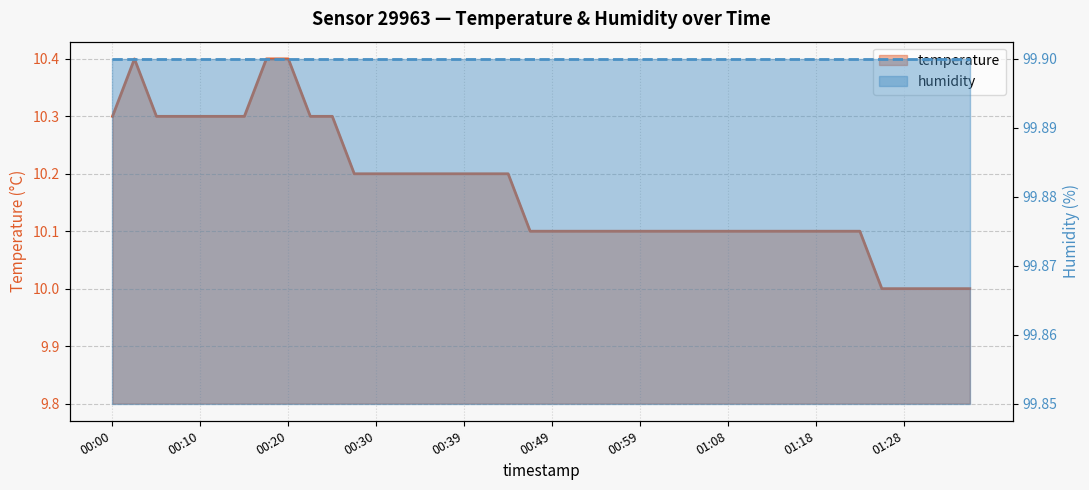

How many values are between 10 and 11?

40